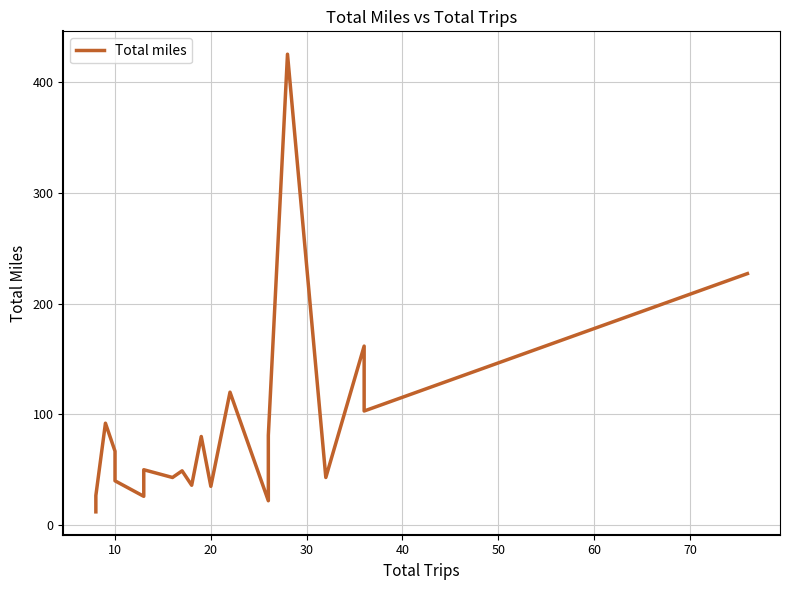

True or false: there are more than 1 points higher than both neighbors.

True